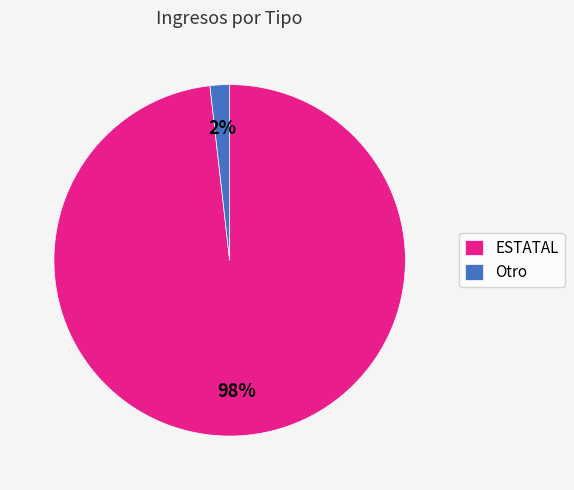

True or false: ESTATAL accounts for 98% of the total.

True